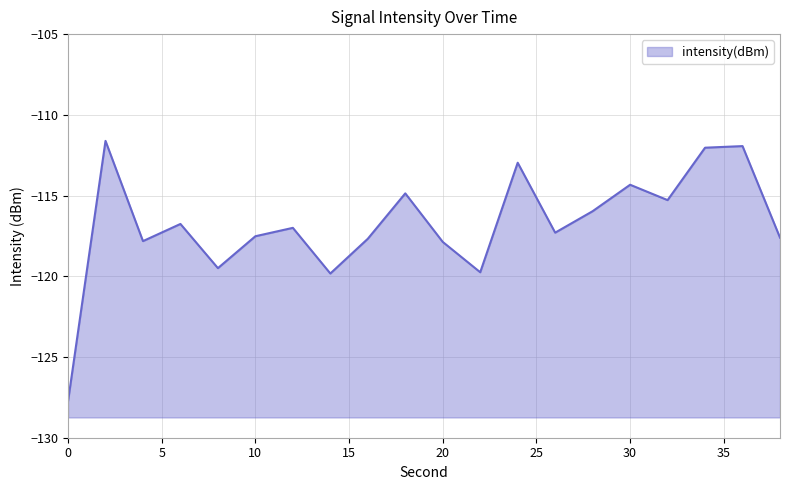

How many interior local valleys (lower than both neighbors) does the data have?

6